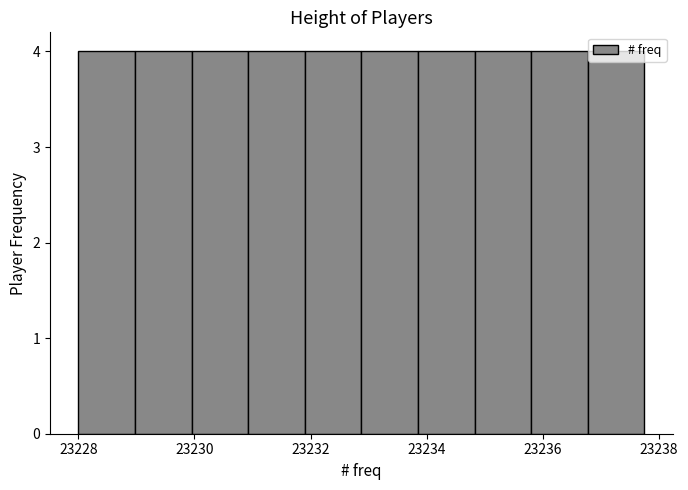

What is the height of the bar covering 23233.8 to 23234.8 on the x-axis? Neither the bar edges nor the heights are printed on the chart, so give them approximately, as read against the axes.

4